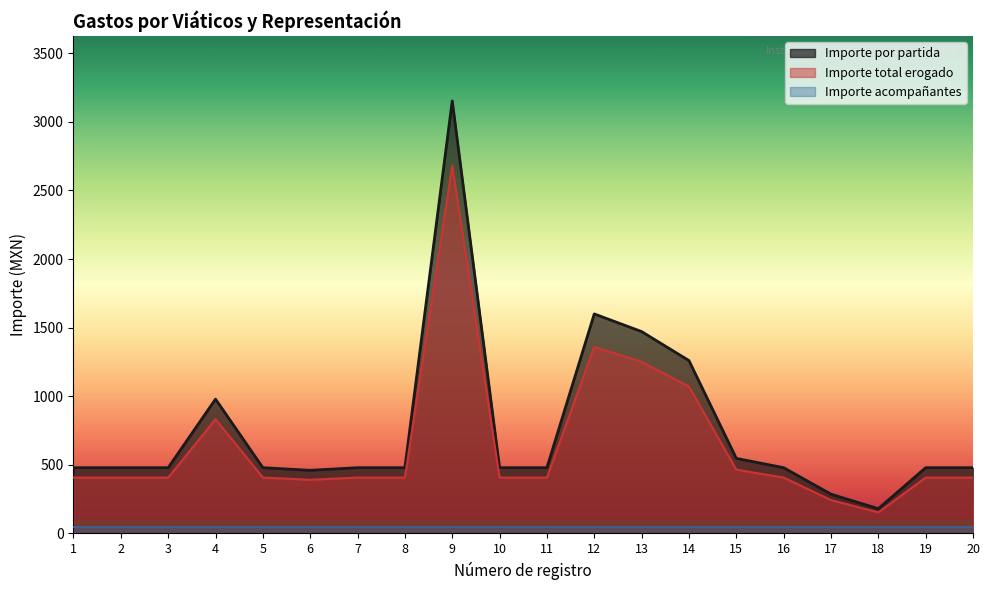

Which label corresponds to the largest value in the chart?

9